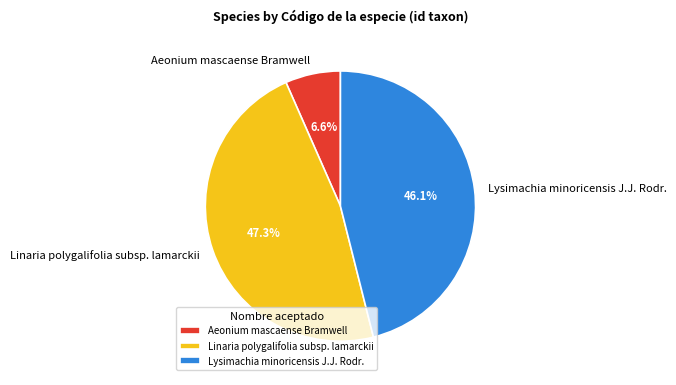

What percentage is the Aeonium mascaense Bramwell slice, to the nearest percent?

7%